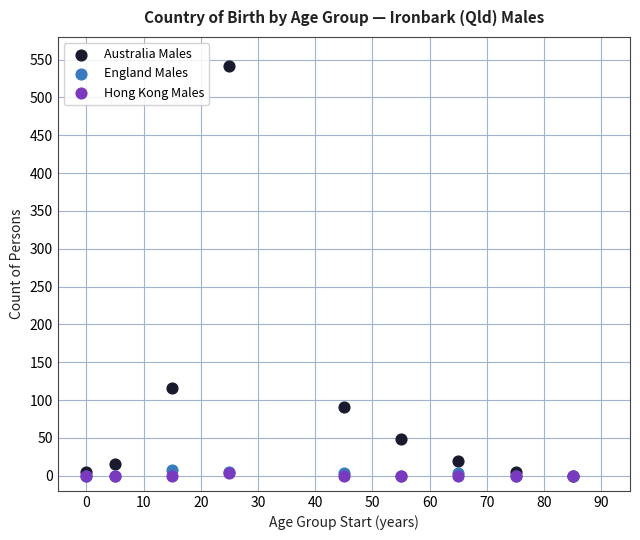

Across all series, what Y value is closest to 271?

116